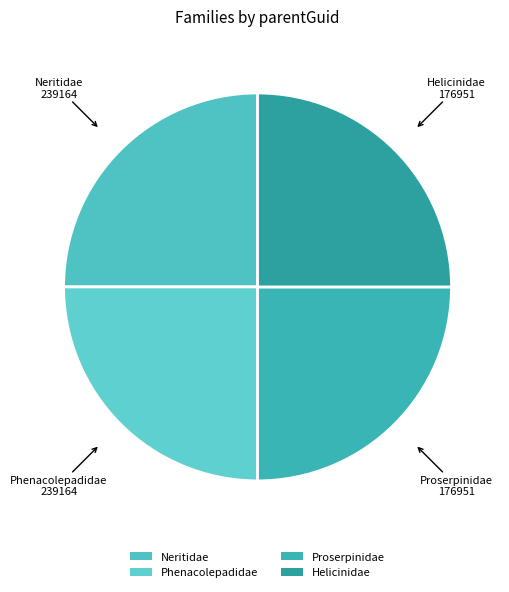

What is the ratio of the value at Neritidae to the value at Phenacolepadidae?

1.0